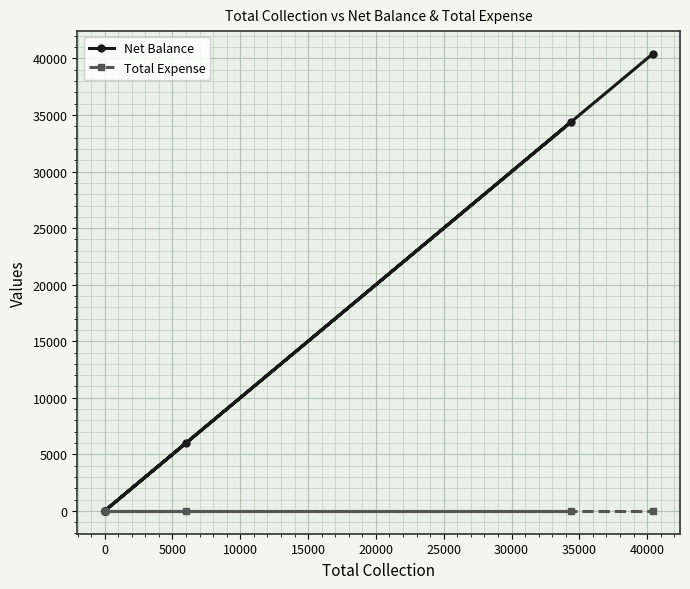

How many positive values does the Net Balance series have?

3